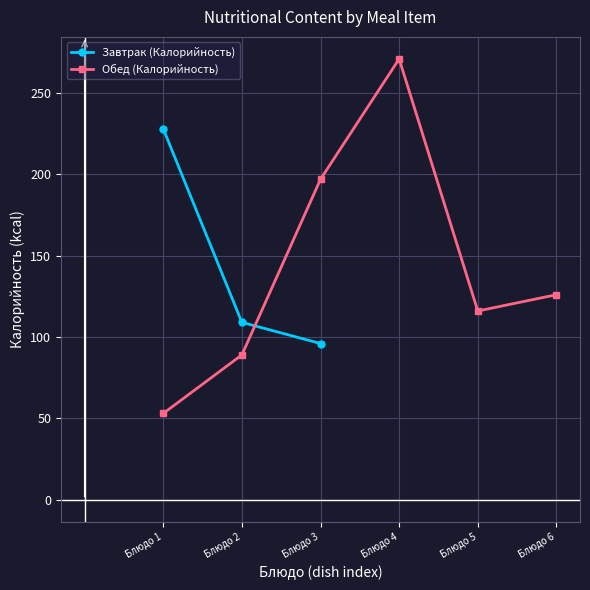

Where does the Обед (Калорийность) series first go above 126?

Блюдо 3